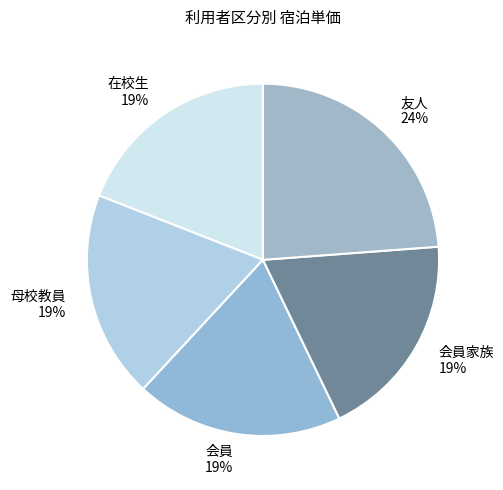

Is it true that 母校教員 is 28% of the pie?

False